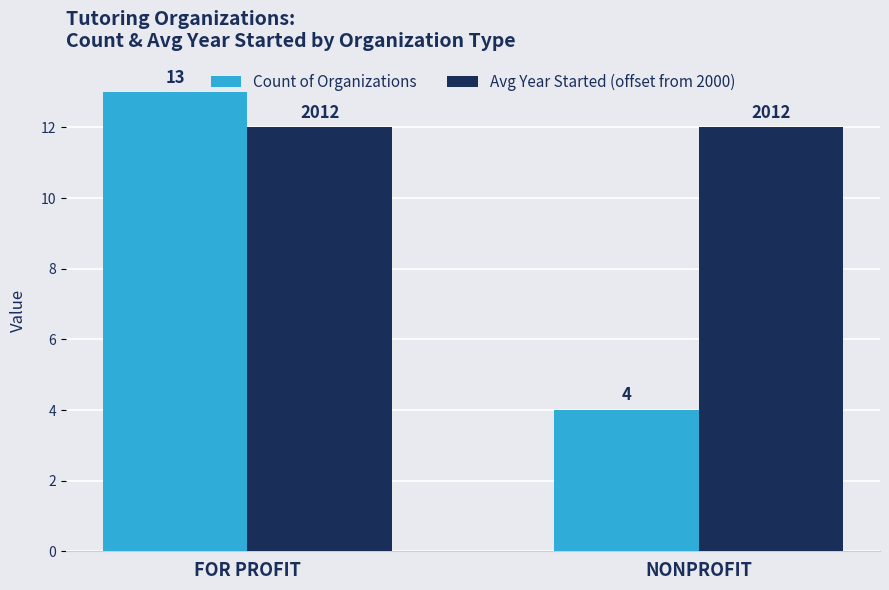

The value of Avg Year Started (offset from 2000) at NONPROFIT is 7. True or false?

False